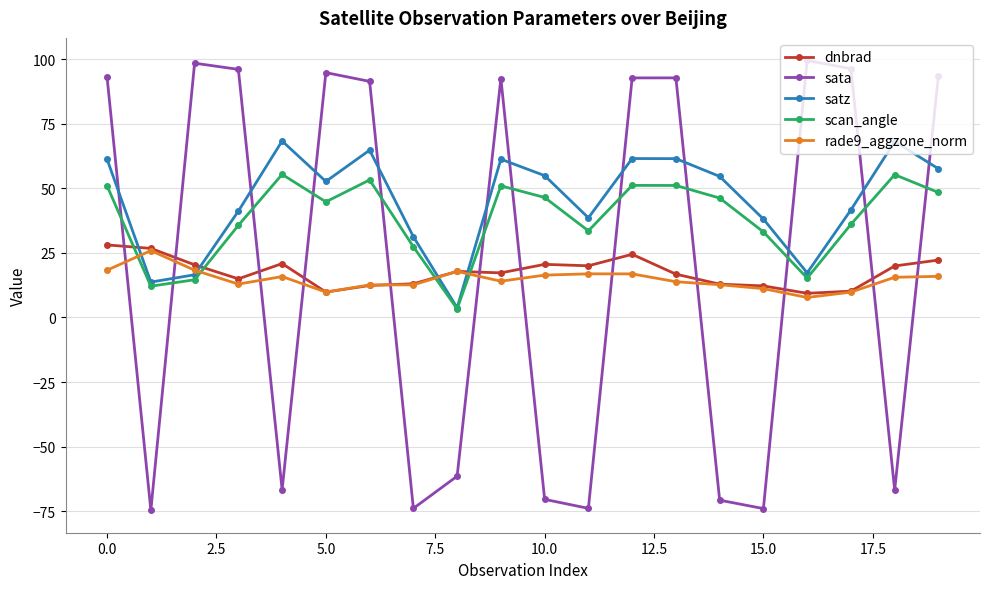

Does the chart have visible grid lines?

Yes